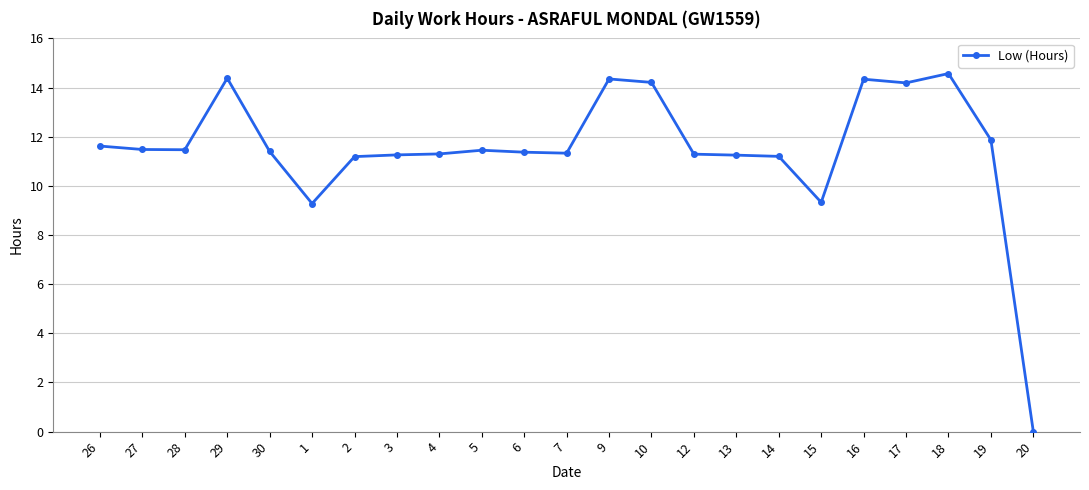

What is the sum of all values?

264.1